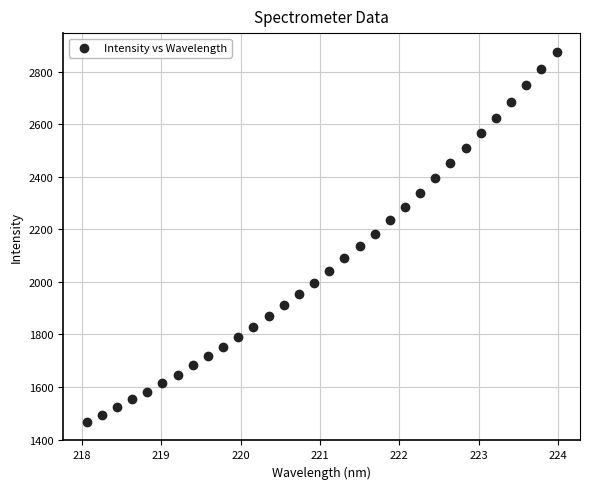

What is the range of Y values (max minus min)?

1410.4